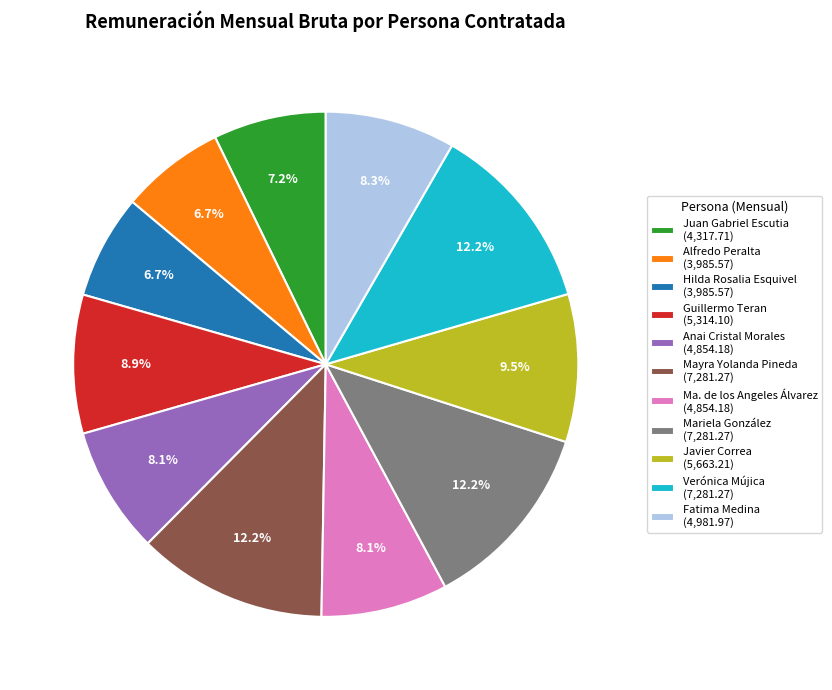

Which has a higher value, Alfredo Peralta (3,985.57) or Javier Correa (5,663.21)?

Javier Correa (5,663.21)